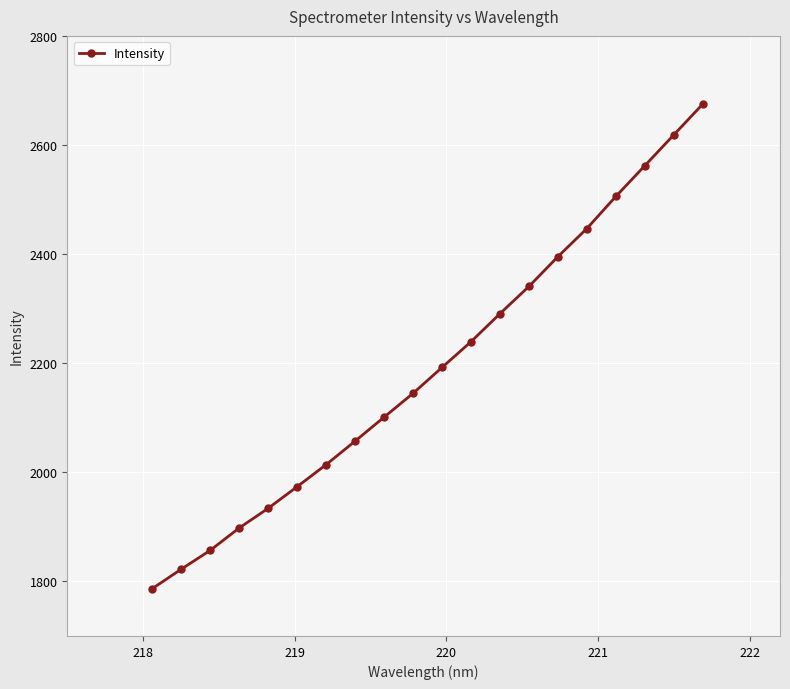

How many series are shown in this chart?

1